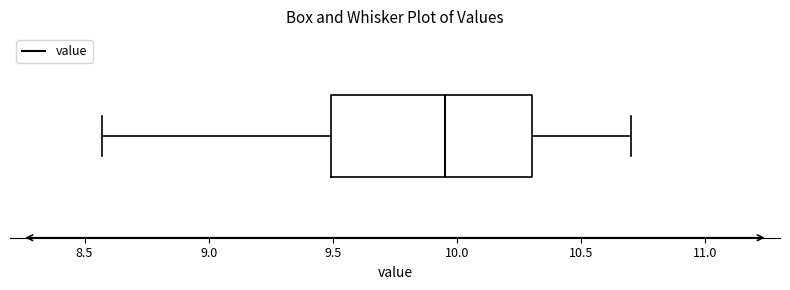

Read this box plot against the x-axis: the position of the median line, the range covered by the box, and the ends of both whiskers. The values are not printed on the chart, so give them approximately, as read against the axis.

median 9.95, box 9.50 to 10.30, whiskers 8.55 to 10.70